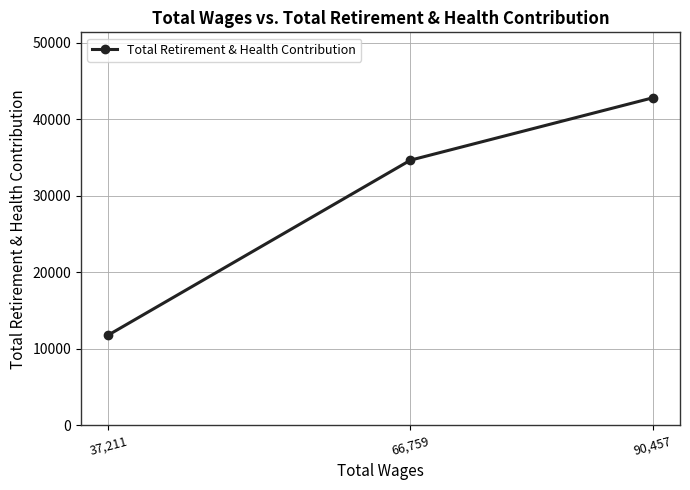

What is the change in value from 90,457 to 66,759?

-8154